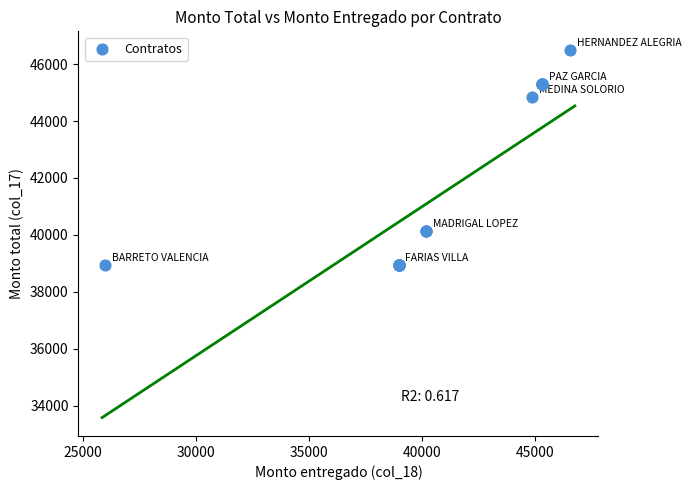

What Y value in the scatter plot is closest to 42724?

44837.4